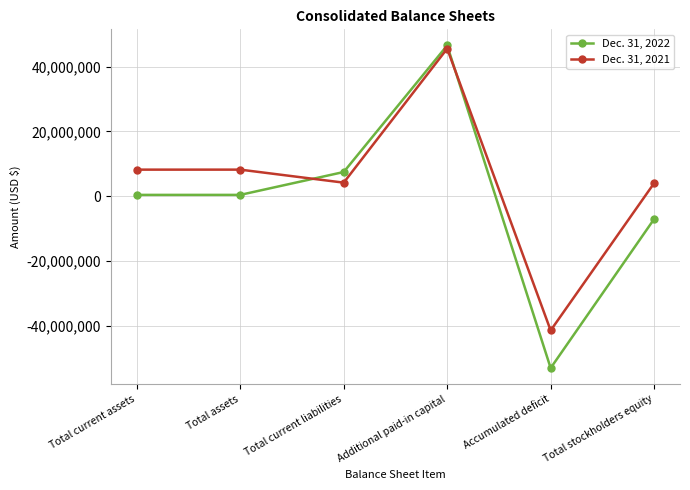

List the series in order of their peak value, highest first.

Dec. 31, 2022, Dec. 31, 2021